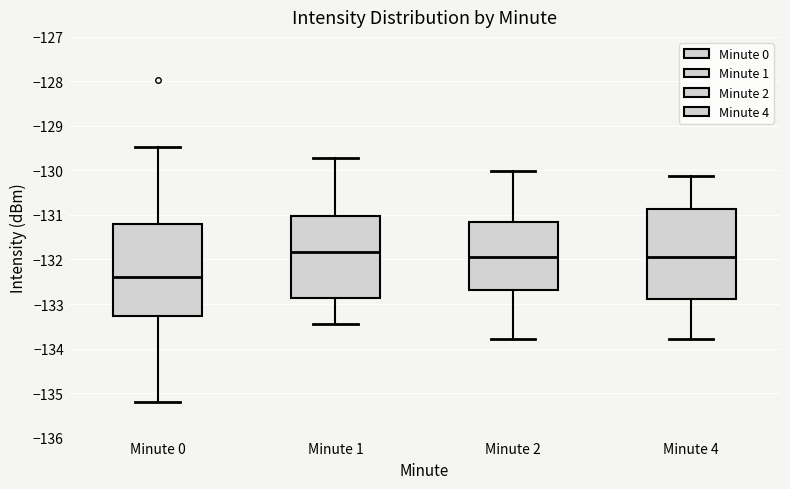

Which box's median line is the highest?

Minute 1